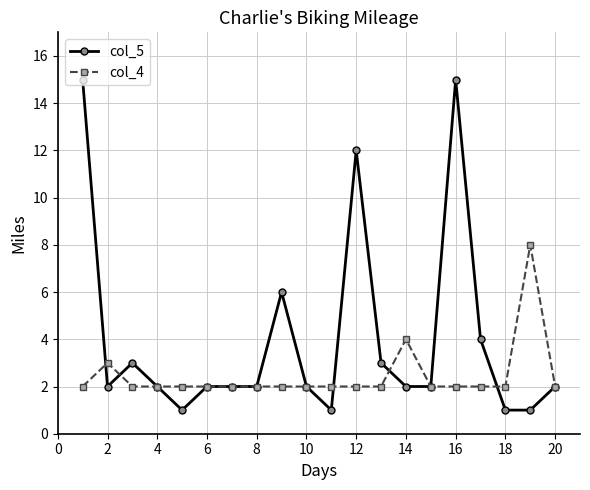

What is the maximum value for col_5?

15